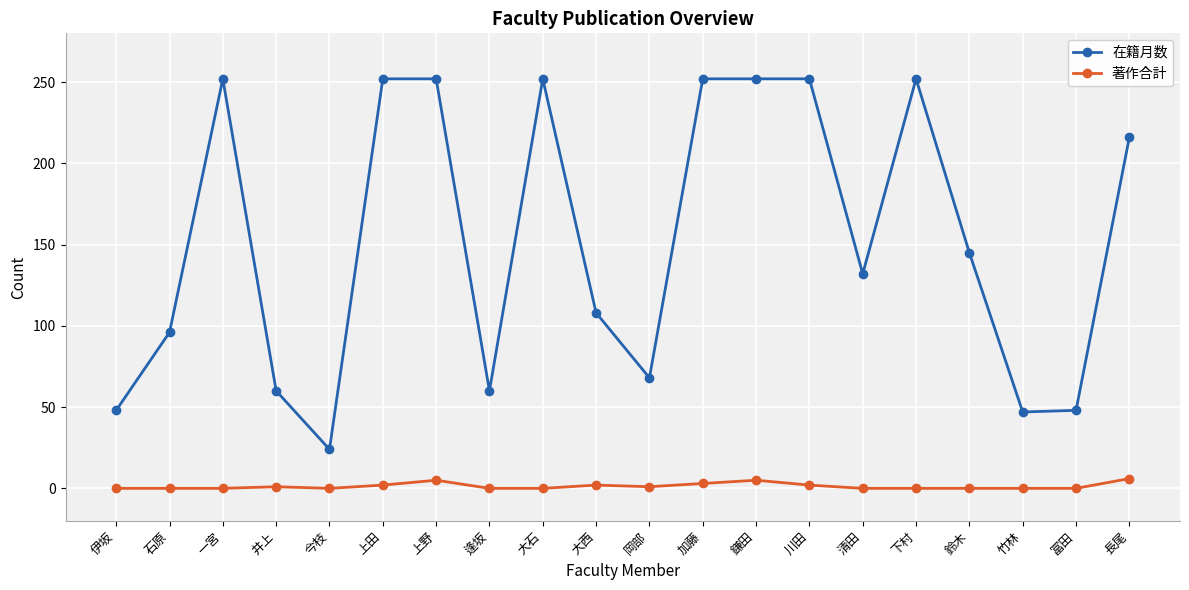

The 在籍月数 series shows 46 at 清田. True or false?

False